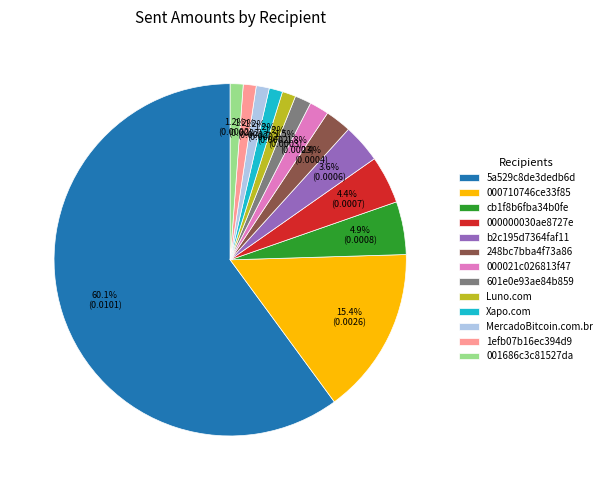

What percentage is NOT represented by Luno.com?

98.8%